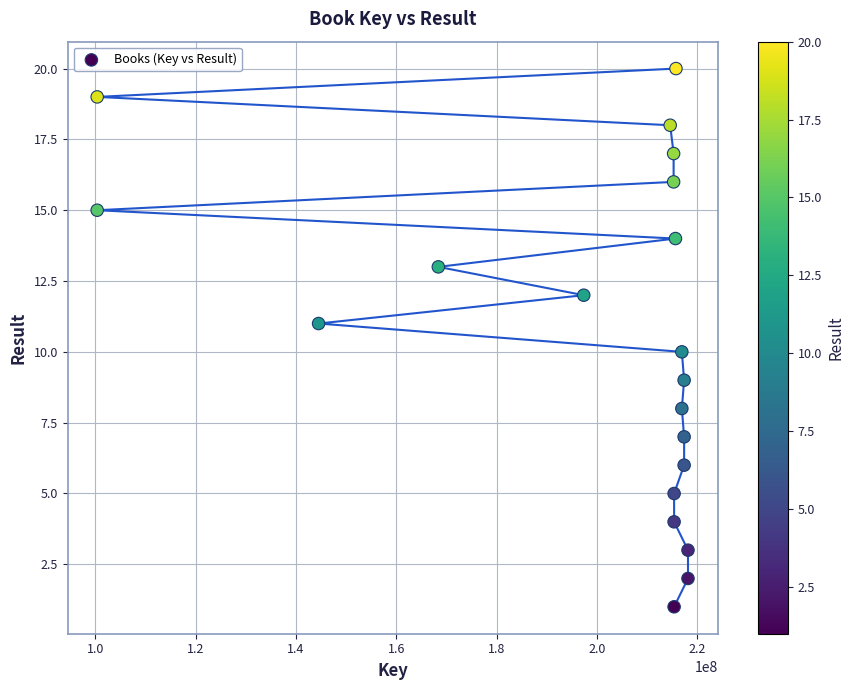

What is the range of X values (max minus min)?

117765450